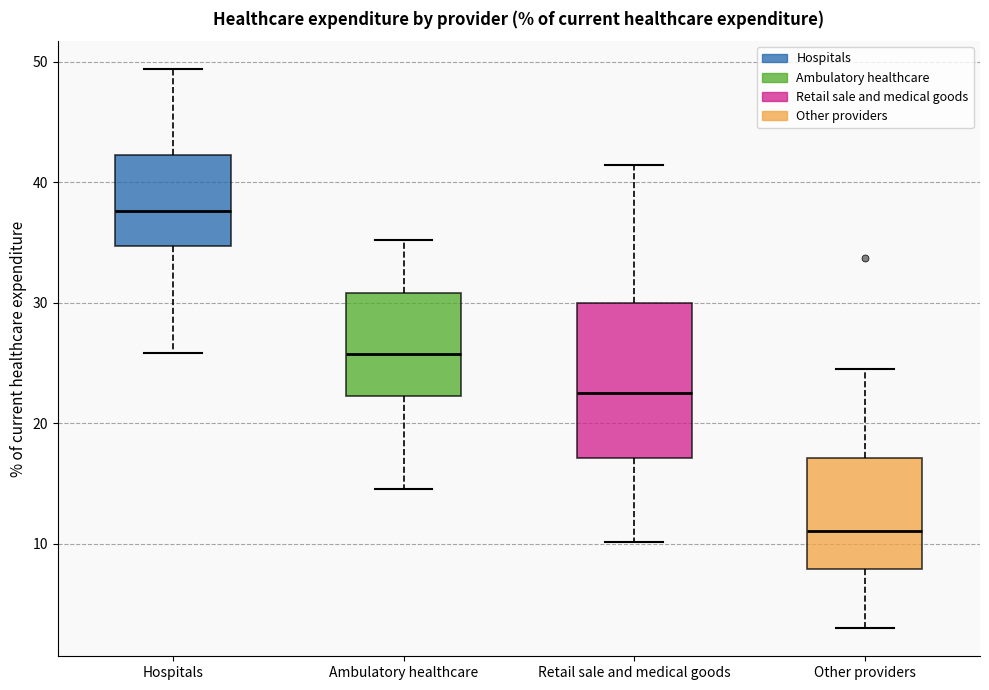

Where is the lower edge of the box for Other providers on the y-axis? The values are not printed on the chart, so give them approximately, as read against the axis.

8